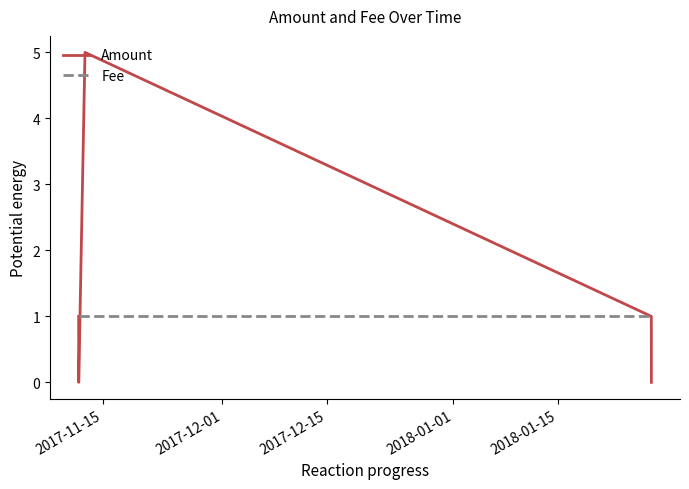

Which series has the widest spread of values?

Amount